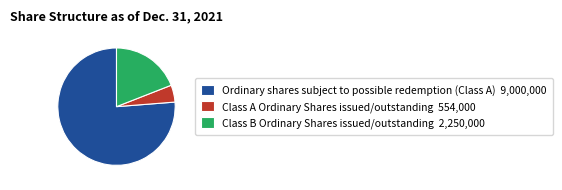

Which has a higher value, Class A Ordinary Shares issued/outstanding 554,000 or Ordinary shares subject to possible redemption (Class A) 9,000,000?

Ordinary shares subject to possible redemption (Class A) 9,000,000